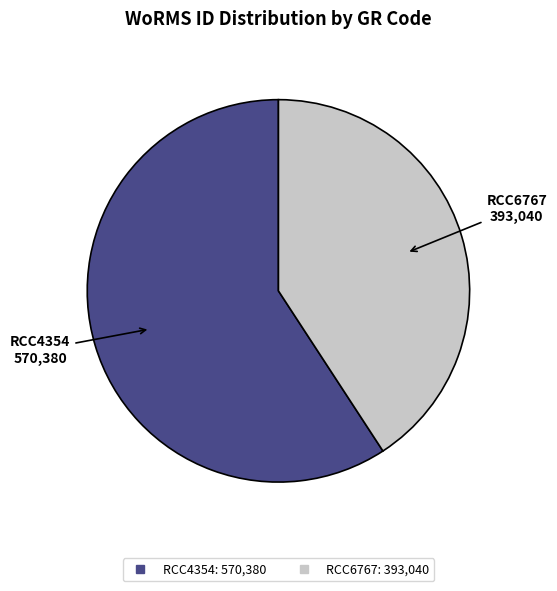

Rank the categories by value from lowest to highest.

RCC6767, RCC4354